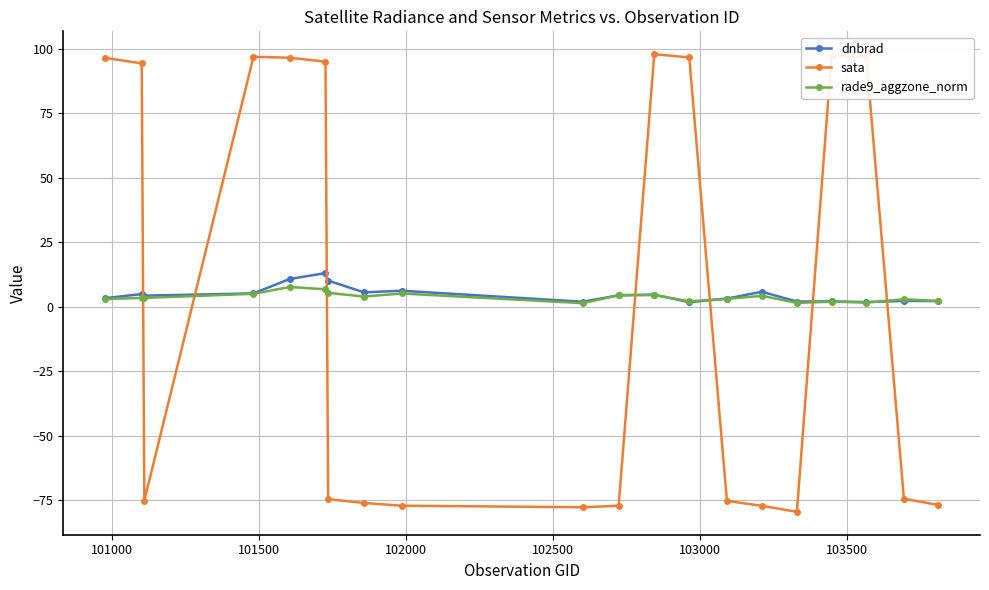

True or false: rade9_aggzone_norm has more than 1 interior local peaks.

True